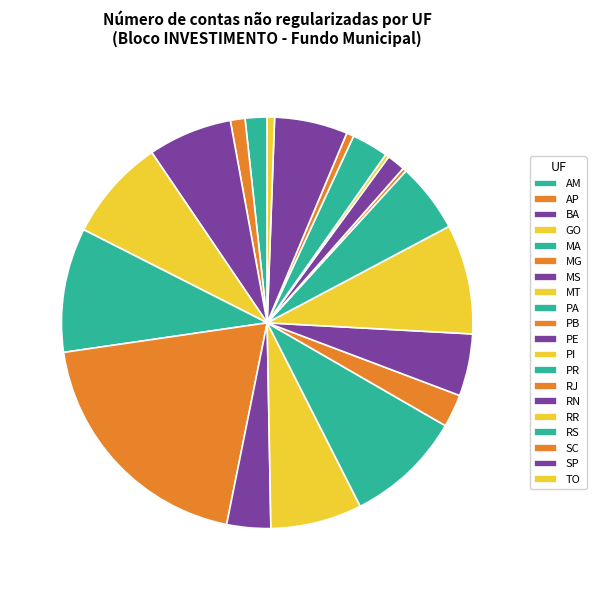

To the nearest percent, what portion does MG represent?

20%